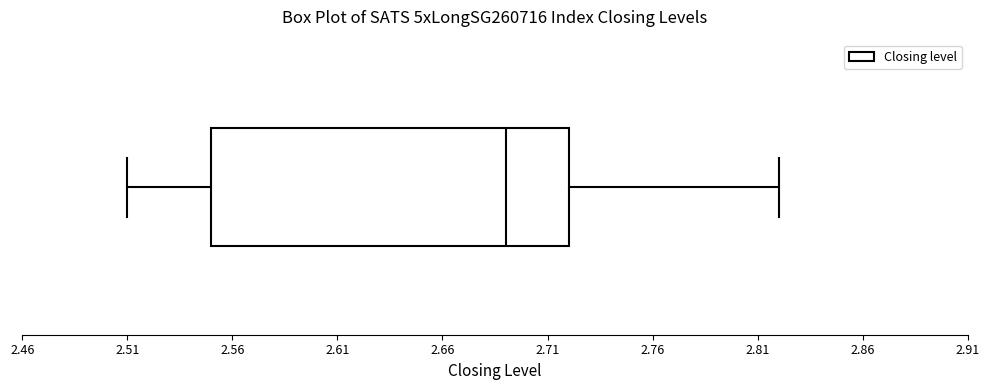

Read this box plot against the x-axis: the position of the median line, the range covered by the box, and the ends of both whiskers. The values are not printed on the chart, so give them approximately, as read against the axis.

median 2.69, box 2.55 to 2.72, whiskers 2.51 to 2.82